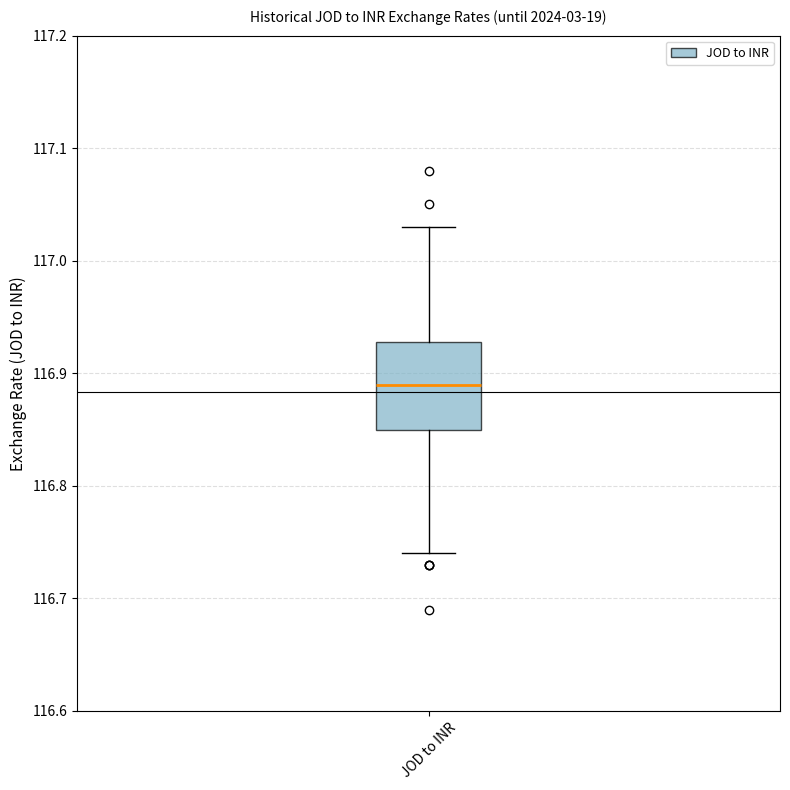

Transcribe this box plot: give where the median line is, the range the box spans, and where the two whiskers end, as read against the y-axis. The values are not printed on the chart, so give them approximately, as read against the axis.

median 116.89, box 116.85 to 116.93, whiskers 116.74 to 117.03